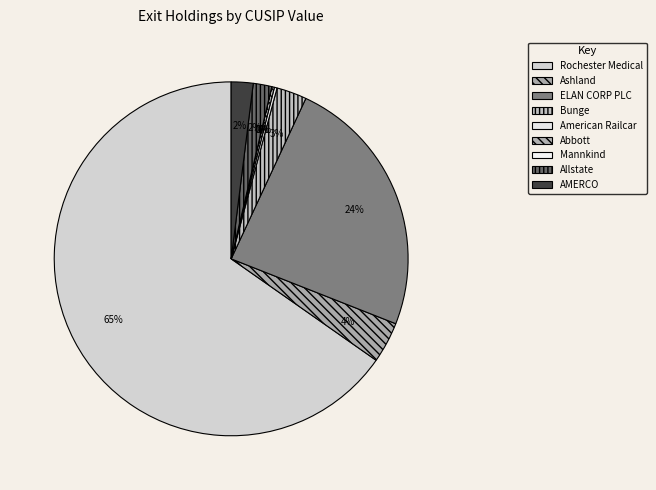

Does any single category account for the majority?

Yes